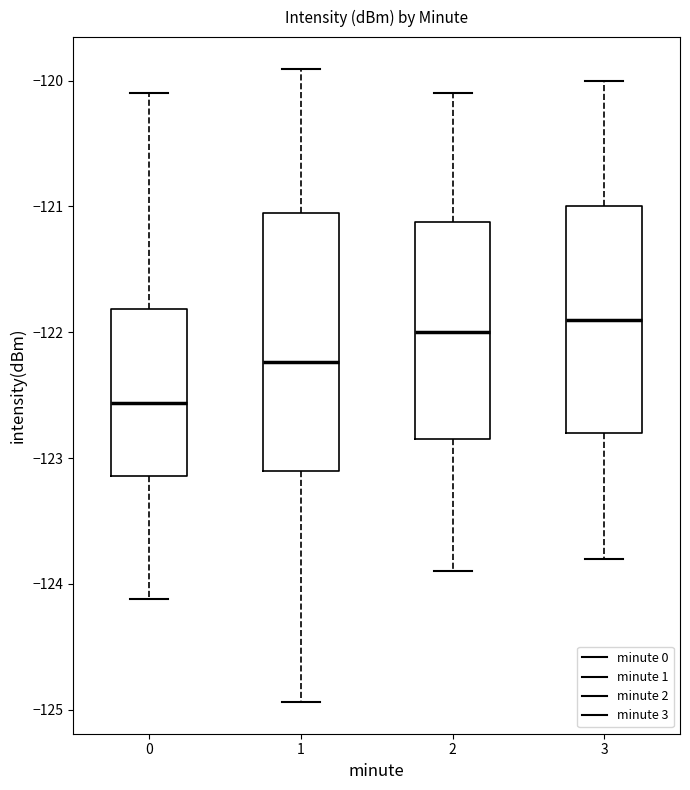

Which box is the tallest, from its lower edge to its upper edge?

1